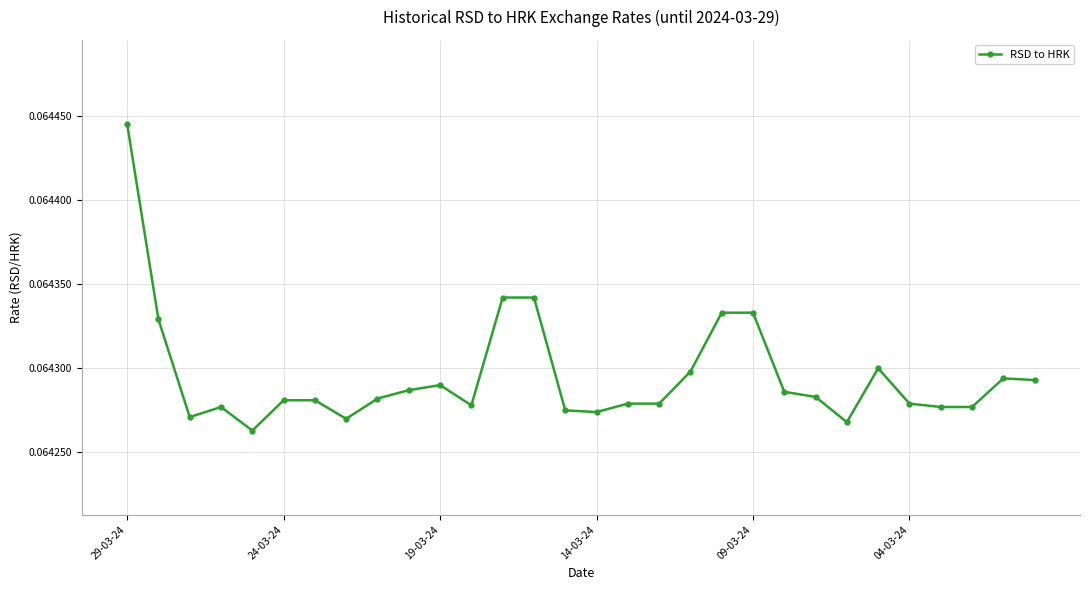

What is the sum of all values?

1.9